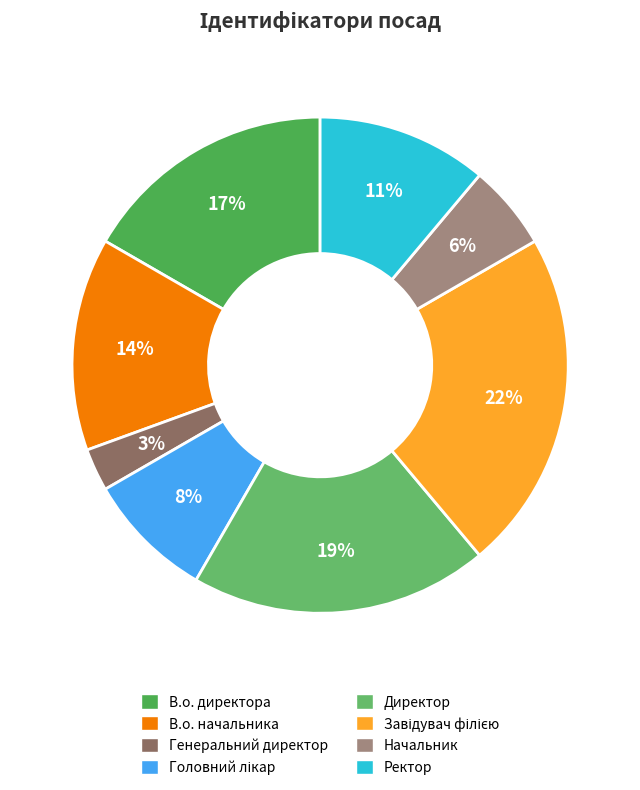

To the nearest percent, what is the average slice percentage?

12%